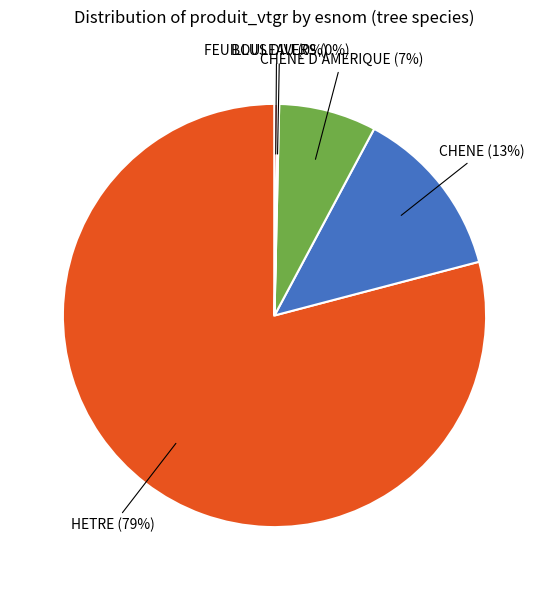

Is there any slice that represents more than half of the pie?

Yes